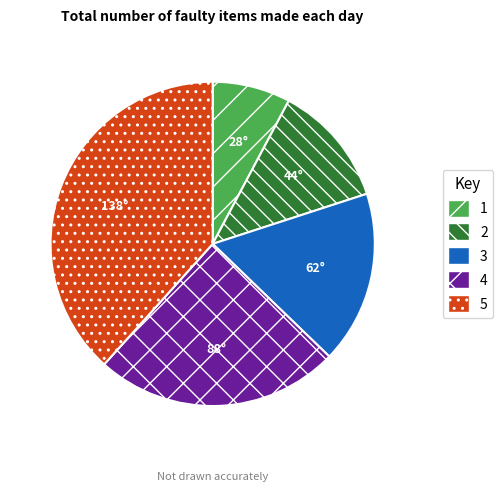

The 1 slice represents 16% of the pie. True or false?

False